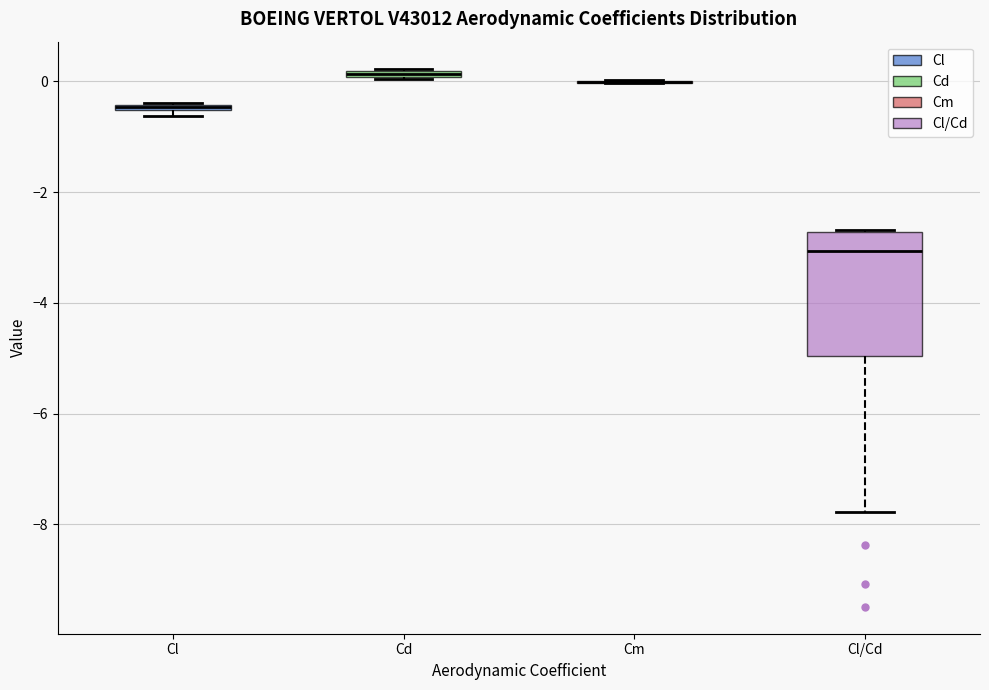

Comparing the boxes themselves (not the whiskers), which one is the tallest?

Cl/Cd